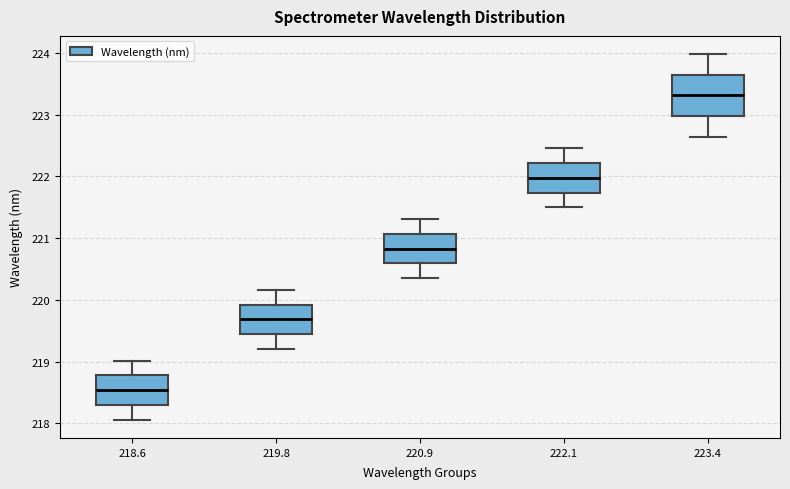

Reading left to right, transcribe this box plot: for each box, give where its median line is, the range the box spans, and where its two whiskers end, as read against the y-axis. The values are not printed on the chart, so give them approximately, as read against the axis.

218.6: median 218.5, box 218.3 to 218.8, whiskers 218.1 to 219.0
219.8: median 219.7, box 219.4 to 219.9, whiskers 219.2 to 220.2
220.9: median 220.8, box 220.6 to 221.1, whiskers 220.4 to 221.3
222.1: median 222.0, box 221.7 to 222.2, whiskers 221.5 to 222.5
223.4: median 223.3, box 223.0 to 223.6, whiskers 222.6 to 224.0